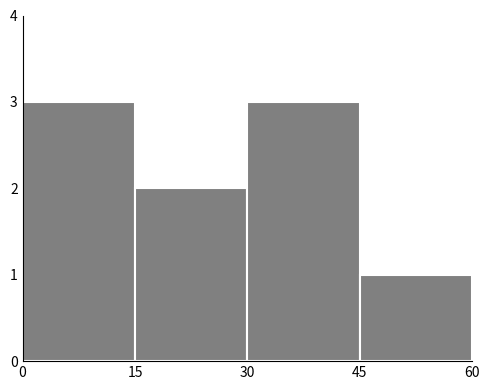

What is the height of the bar covering 30 to 45 on the x-axis? The values are not printed on the chart, so give them approximately, as read against the axis.

3